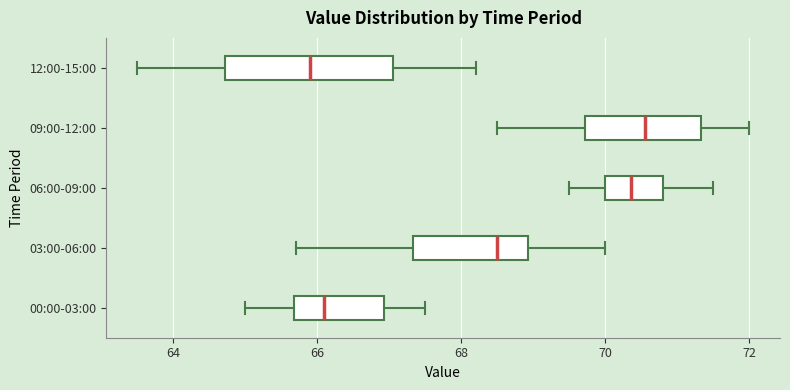

Reading bottom to top, read every box against the x-axis: the position of its median line, the range the box covers, and the ends of its whiskers. The values are not printed on the chart, so give them approximately, as read against the axis.

00:00-03:00: median 66.2, box 65.6 to 67.0, whiskers 65.0 to 67.6
03:00-06:00: median 68.6, box 67.4 to 69.0, whiskers 65.8 to 70.0
06:00-09:00: median 70.4, box 70.0 to 70.8, whiskers 69.6 to 71.6
09:00-12:00: median 70.6, box 69.8 to 71.4, whiskers 68.6 to 72.0
12:00-15:00: median 66.0, box 64.8 to 67.0, whiskers 63.6 to 68.2